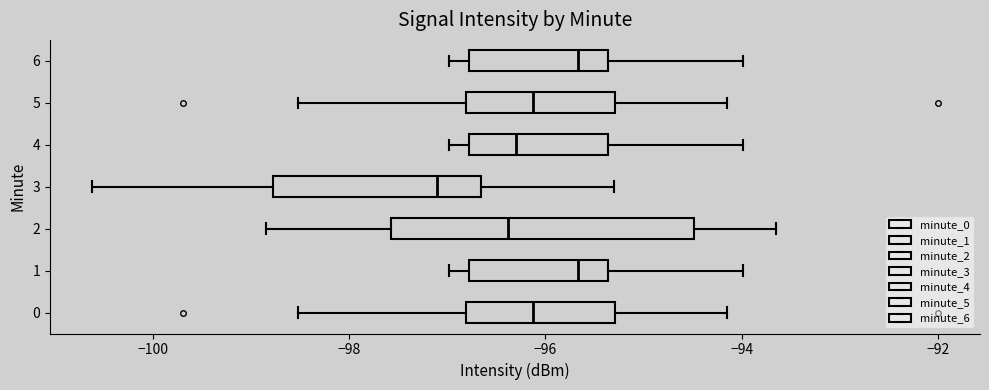

Reading bottom to top, transcribe this box plot: for each box, give where its median line is, the range the box spans, and where its two whiskers end, as read against the x-axis. The values are not printed on the chart, so give them approximately, as read against the axis.

0: median -96.2, box -96.8 to -95.2, whiskers -98.6 to -94.2
1: median -95.6, box -96.8 to -95.4, whiskers -97.0 to -94.0
2: median -96.4, box -97.6 to -94.4, whiskers -98.8 to -93.6
3: median -97.2, box -98.8 to -96.6, whiskers -100.6 to -95.2
4: median -96.2, box -96.8 to -95.4, whiskers -97.0 to -94.0
5: median -96.2, box -96.8 to -95.2, whiskers -98.6 to -94.2
6: median -95.6, box -96.8 to -95.4, whiskers -97.0 to -94.0